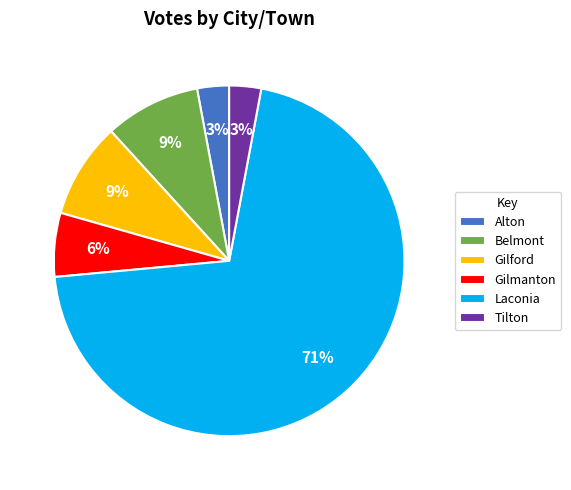

Count the number of slices in the pie.

6